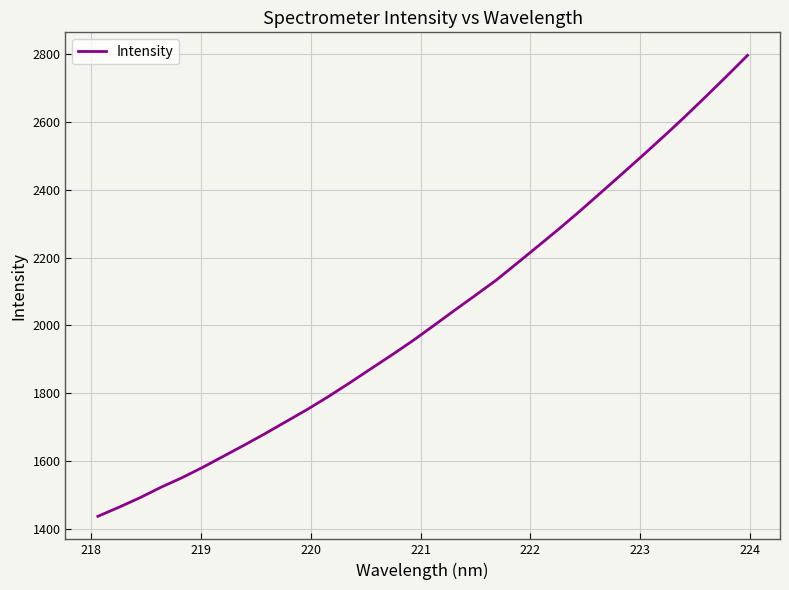

What is the difference between the maximum and minimum values?

1358.6